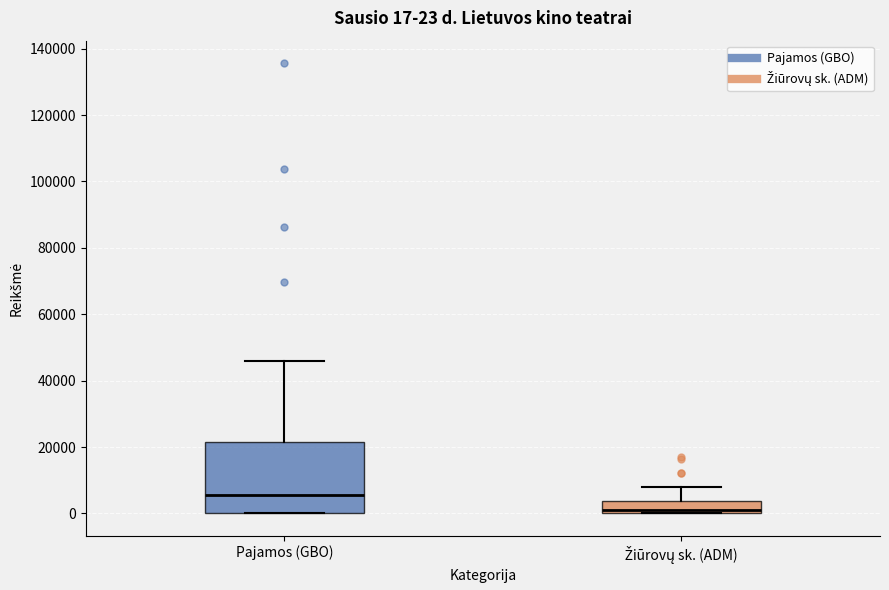

Which box has the highest median line?

Pajamos (GBO)